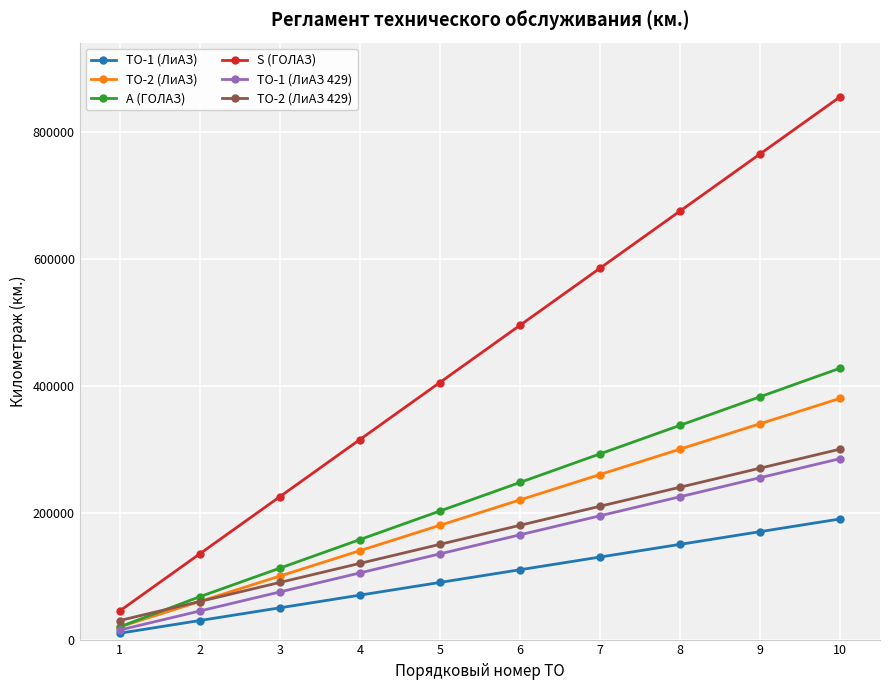

Count the ТО-2 (ЛиАЗ 429) values in the range 90000 to 240000.

6